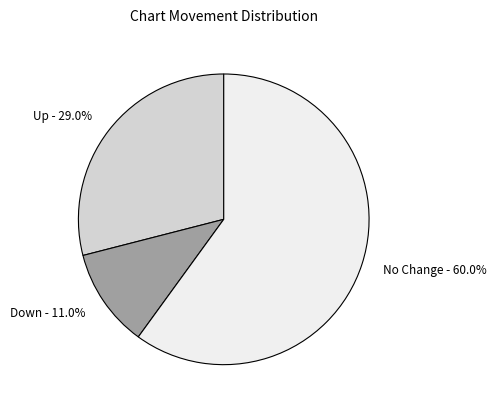

Rank the categories by value from highest to lowest.

No Change - 60.0%, Up - 29.0%, Down - 11.0%